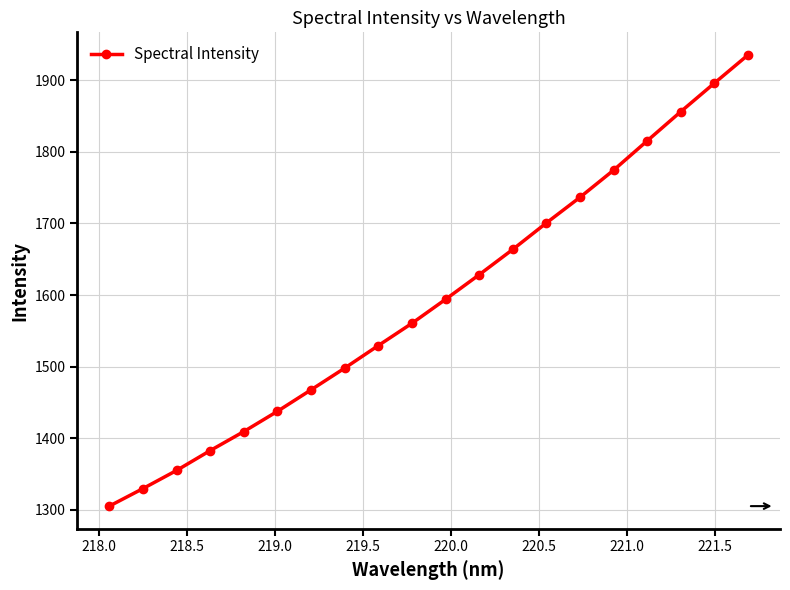

What is the value of the 18th point from the left?

1856.4